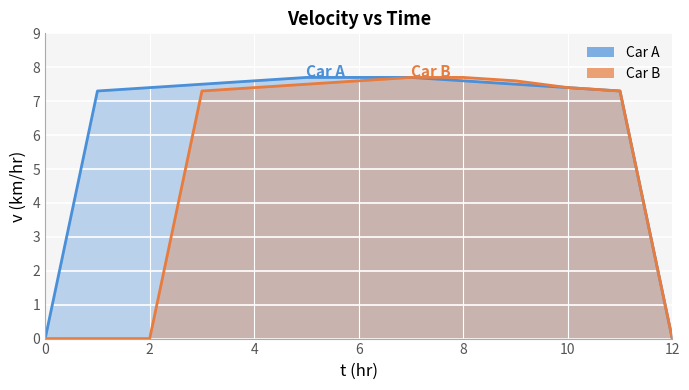

List the series in order of their overall mean, lowest first.

Car B, Car A